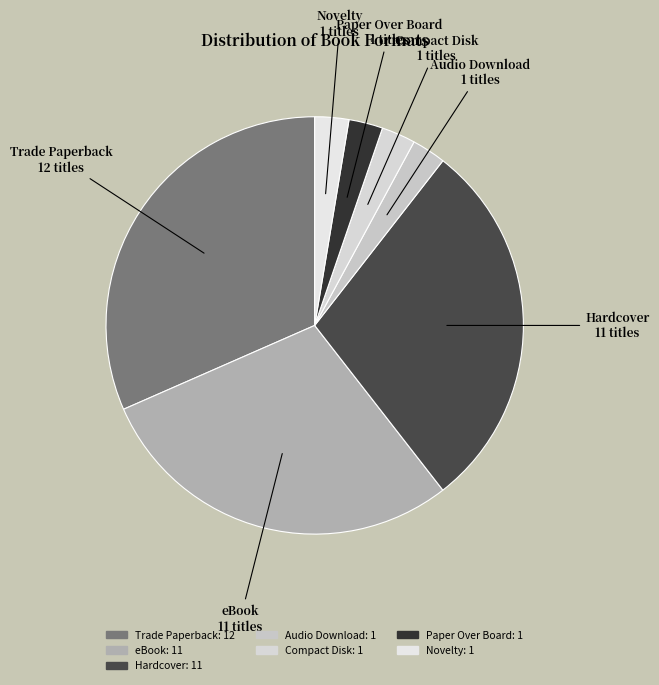

Is the sum of eBook and Novelty greater than half?

No